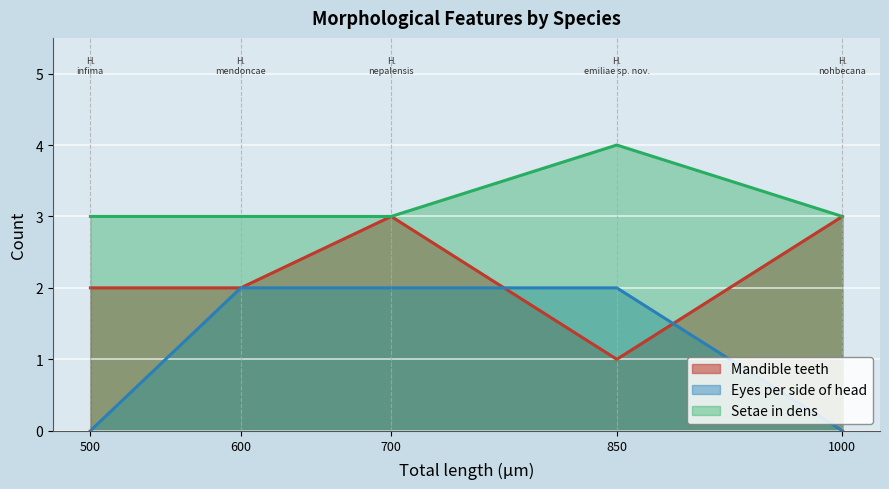

True or false: Setae in dens and Mandible teeth cross at least once.

False